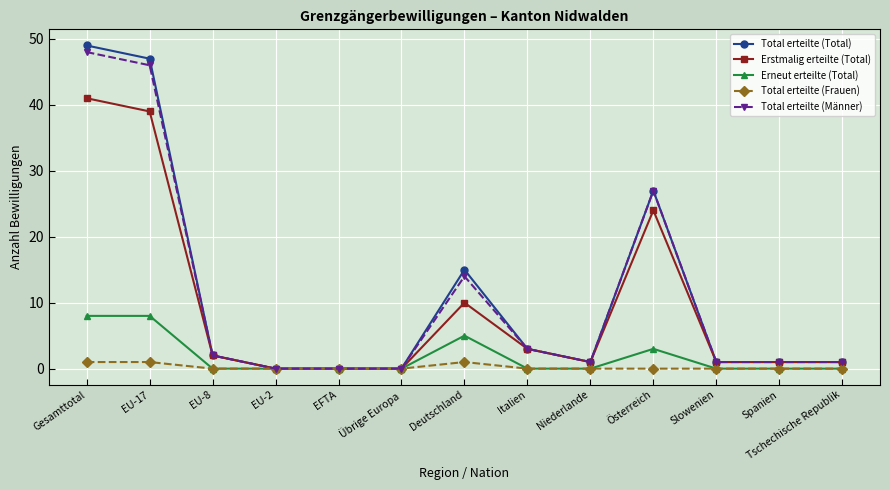

Which category has the highest value in the Erstmalig erteilte (Total) series?

Gesamttotal